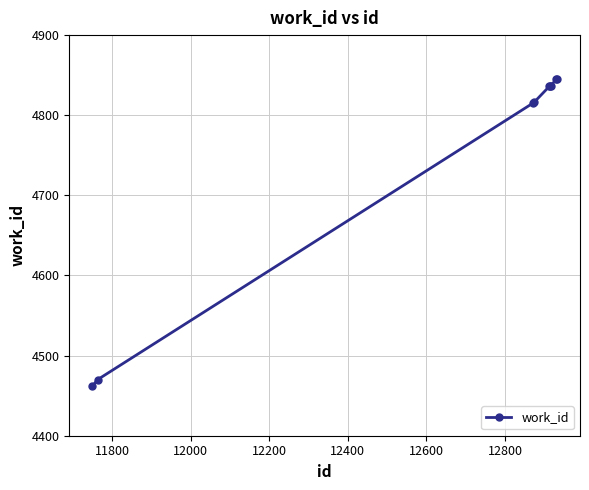

What is the smallest value displayed?

4462